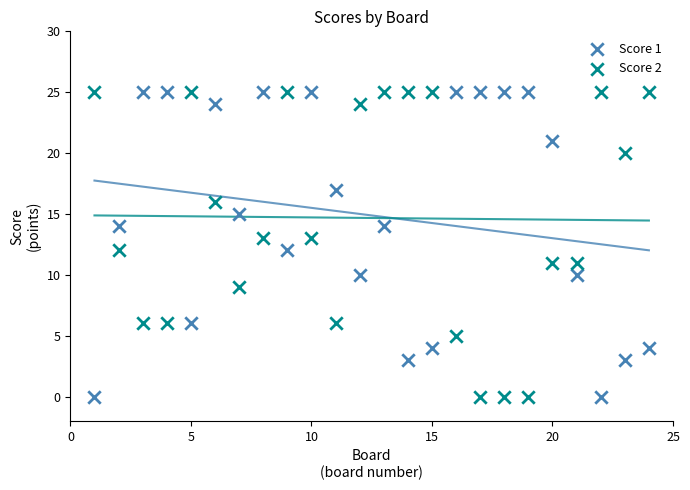

What is the X range (max minus min) for the scatter plot?

23